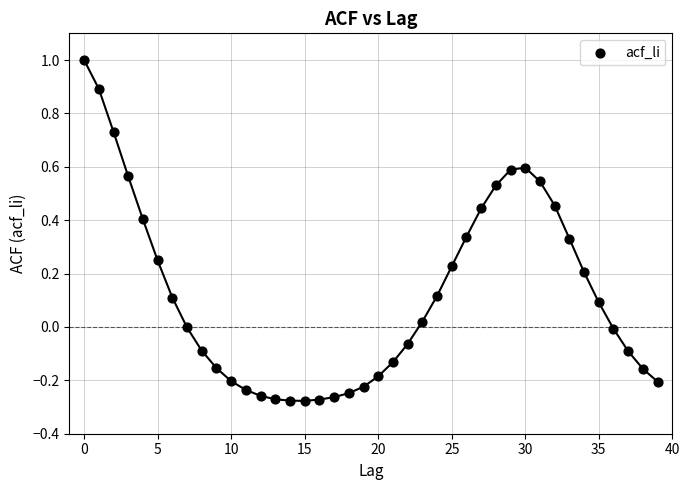

What is the range of Y values (max minus min)?

1.3